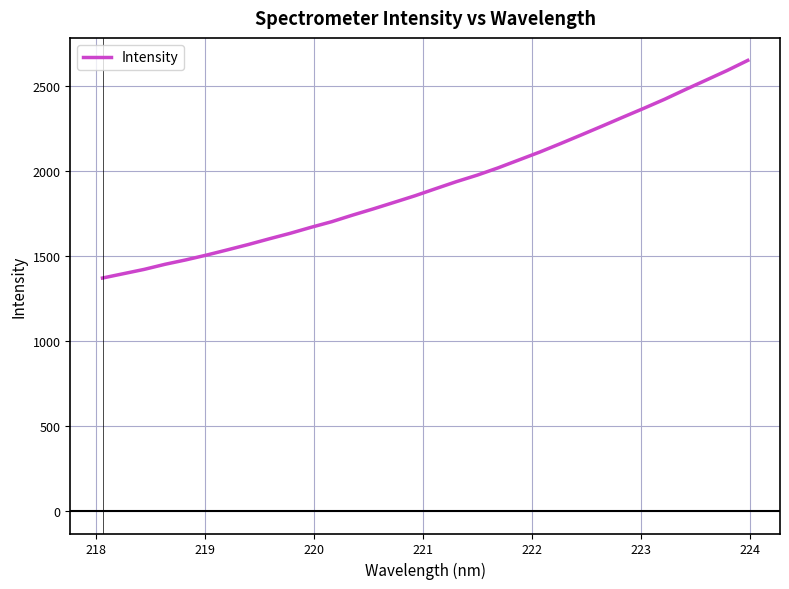

What is the maximum value shown in the chart?

2650.7